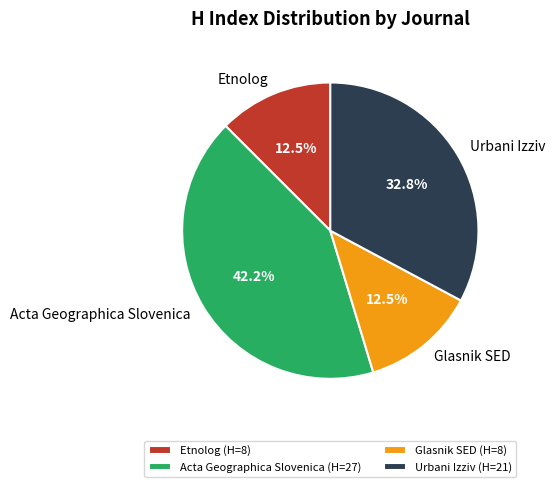

To the nearest percent, what is the difference between the largest and smallest slice percentages?

30%